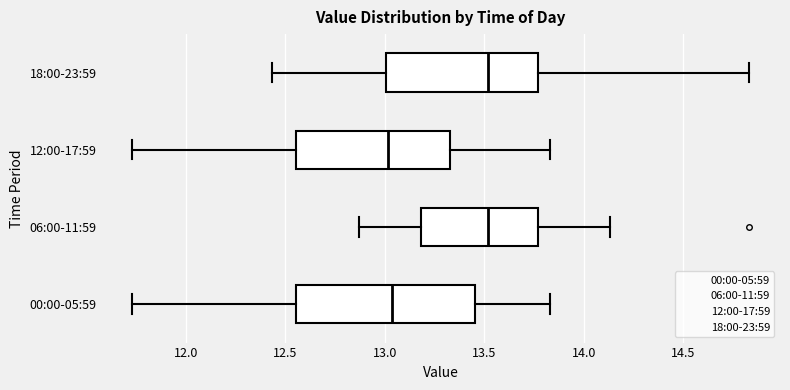

Reading bottom to top, transcribe this box plot: for each box, give where its median line is, the range the box spans, and where its two whiskers end, as read against the x-axis. The values are not printed on the chart, so give them approximately, as read against the axis.

00:00-05:59: median 13.05, box 12.55 to 13.45, whiskers 11.75 to 13.85
06:00-11:59: median 13.50, box 13.20 to 13.75, whiskers 12.85 to 14.15
12:00-17:59: median 13.00, box 12.55 to 13.35, whiskers 11.75 to 13.85
18:00-23:59: median 13.50, box 13.00 to 13.75, whiskers 12.45 to 14.85